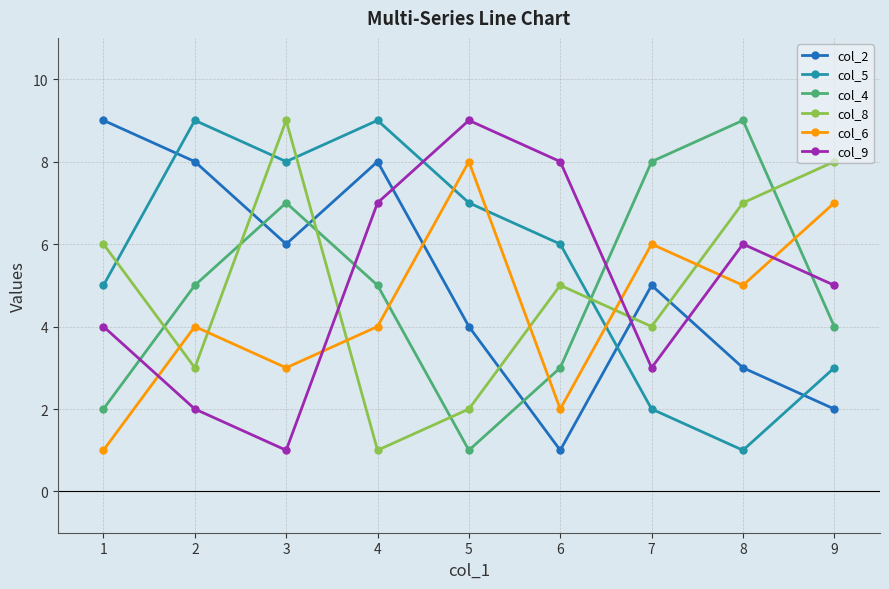

Reading left to right, what are all the values shown in this chart?

col_2: 1=9	2=8	3=6	4=8	5=4	6=1	7=5	8=3	9=2
col_5: 1=5	2=9	3=8	4=9	5=7	6=6	7=2	8=1	9=3
col_4: 1=2	2=5	3=7	4=5	5=1	6=3	7=8	8=9	9=4
col_8: 1=6	2=3	3=9	4=1	5=2	6=5	7=4	8=7	9=8
col_6: 1=1	2=4	3=3	4=4	5=8	6=2	7=6	8=5	9=7
col_9: 1=4	2=2	3=1	4=7	5=9	6=8	7=3	8=6	9=5